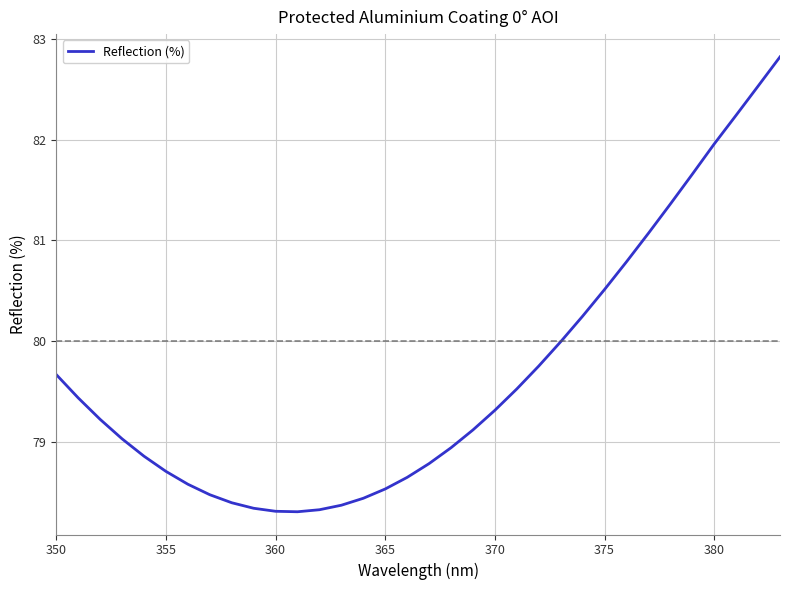

What is the greatest value displayed?

82.8